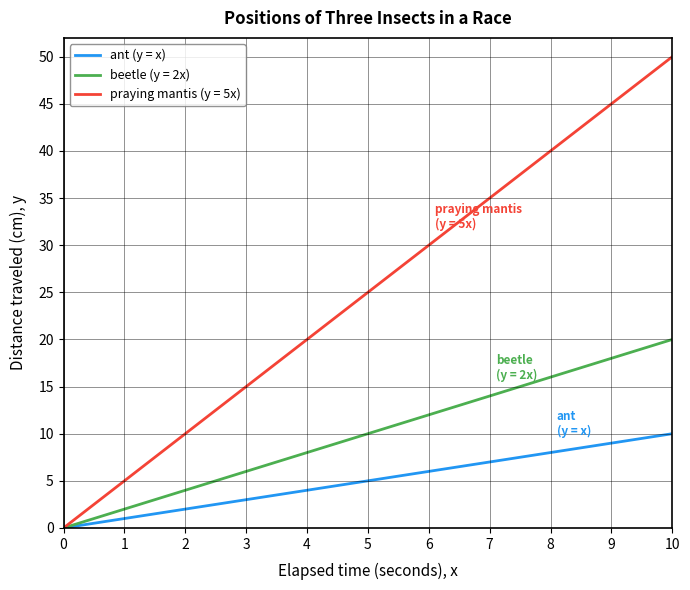

Which series has the largest total across all categories?

praying mantis (y = 5x)